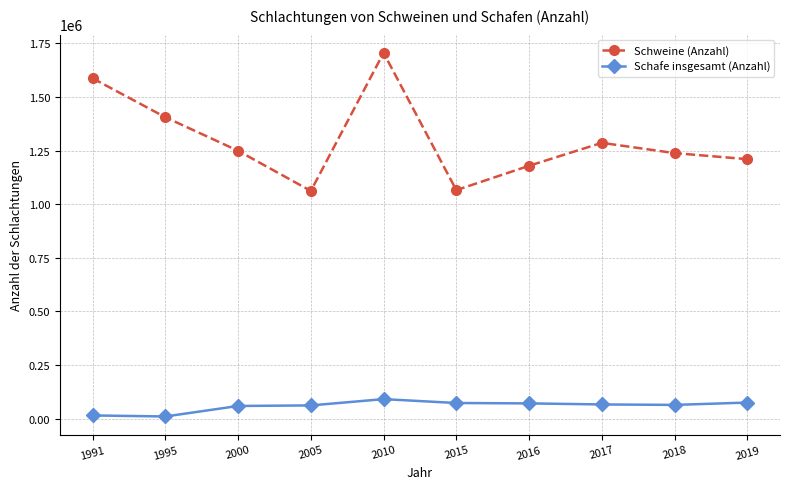

At which category is the sum across all series the highest?

2010